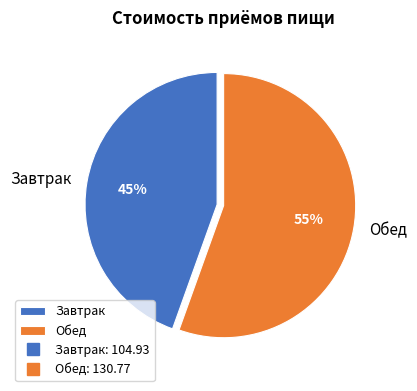

True or false: Обед accounts for 55% of the total.

True